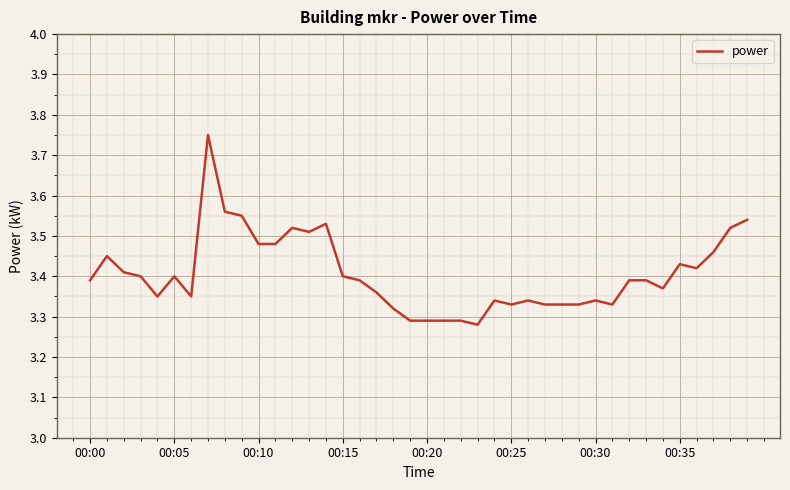

What is the difference between the maximum and minimum values?

0.5